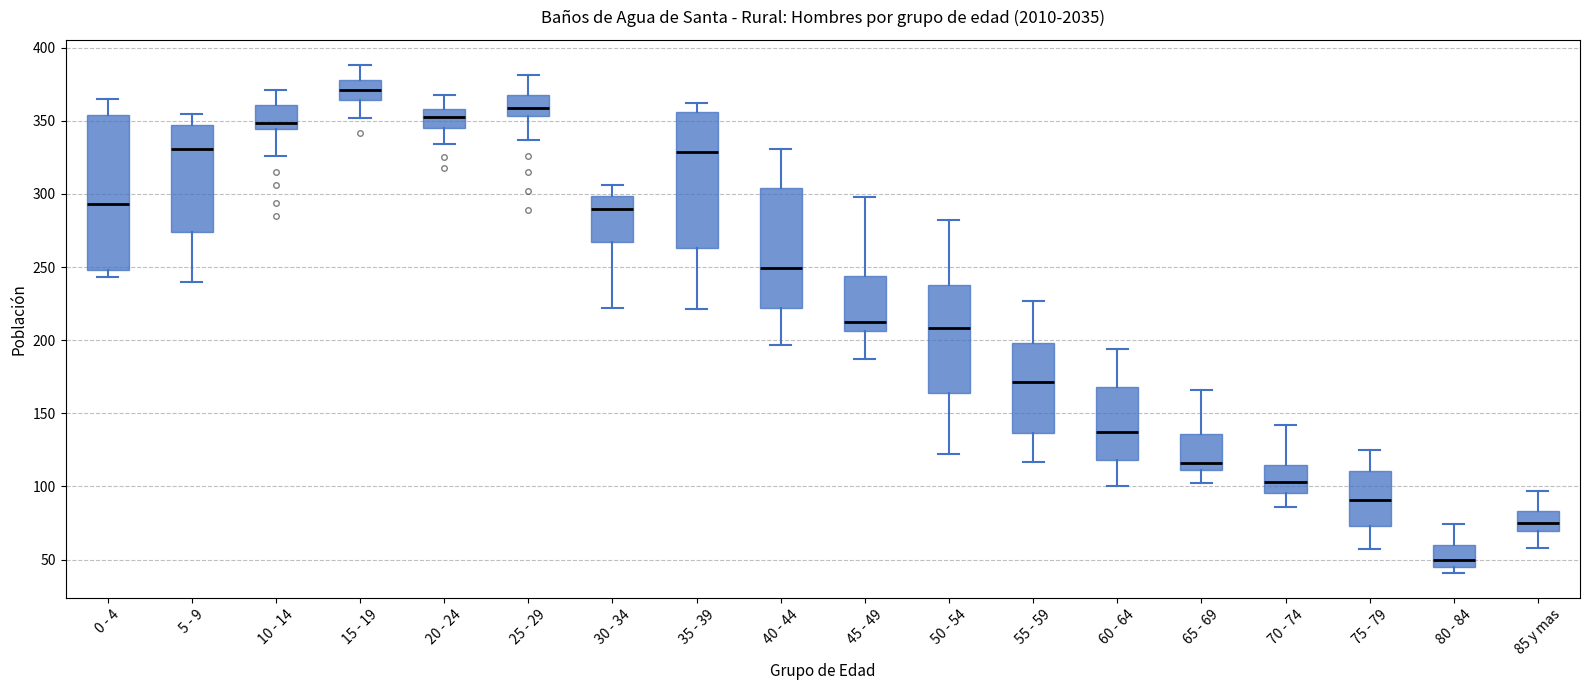

Comparing the boxes themselves (not the whiskers), which one is the tallest?

0 - 4